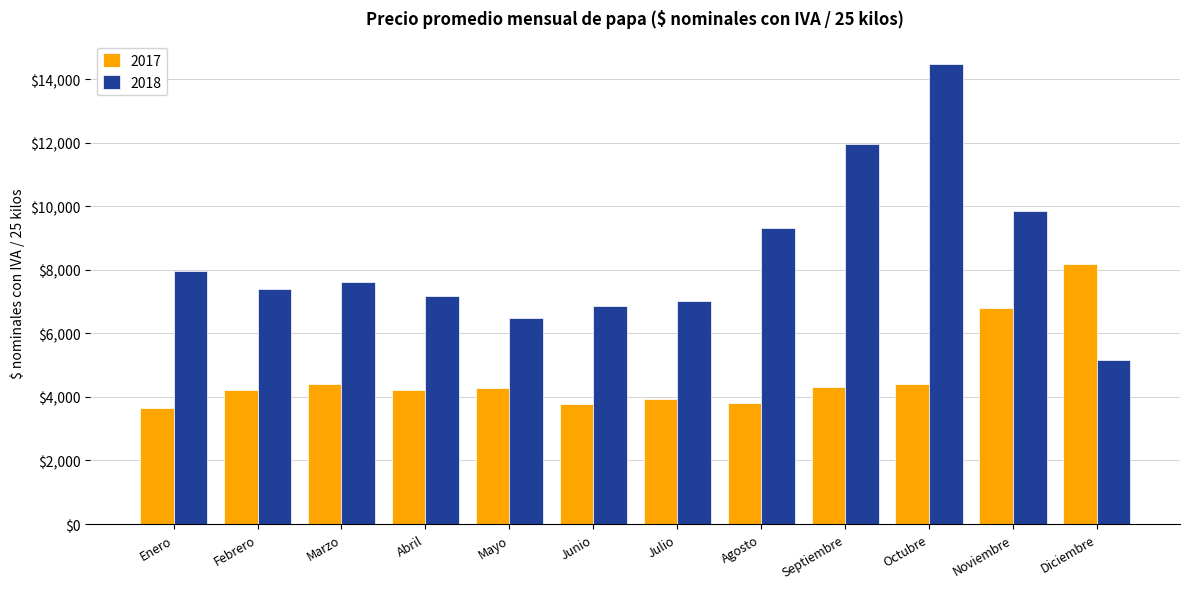

Which series has the largest range (max minus min)?

2018